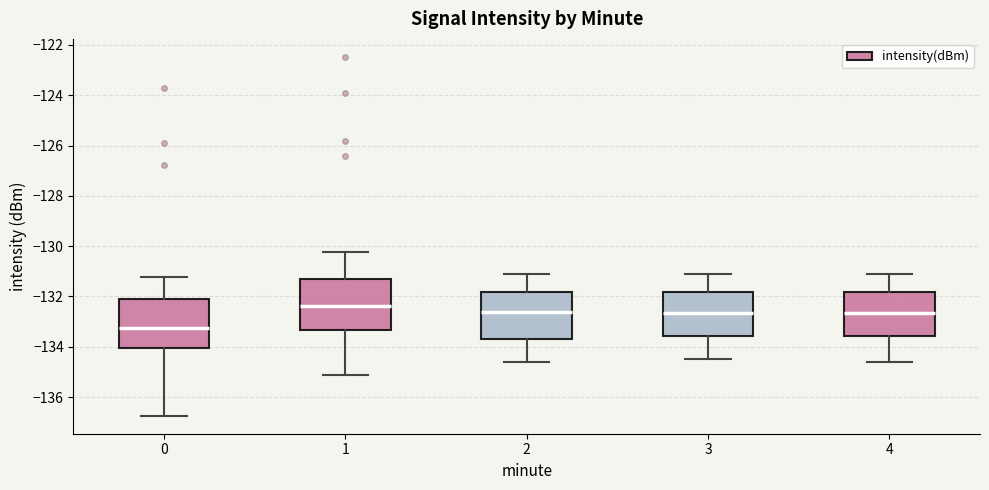

Where is the lower edge of the box at x = 2 on the y-axis? The values are not printed on the chart, so give them approximately, as read against the axis.

-133.6